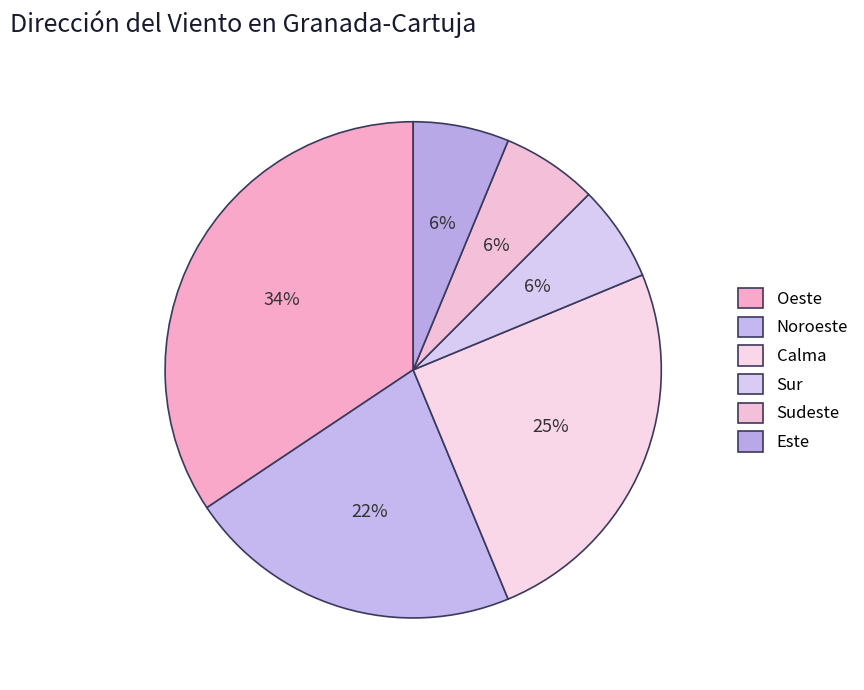

Count the number of slices in the pie.

6